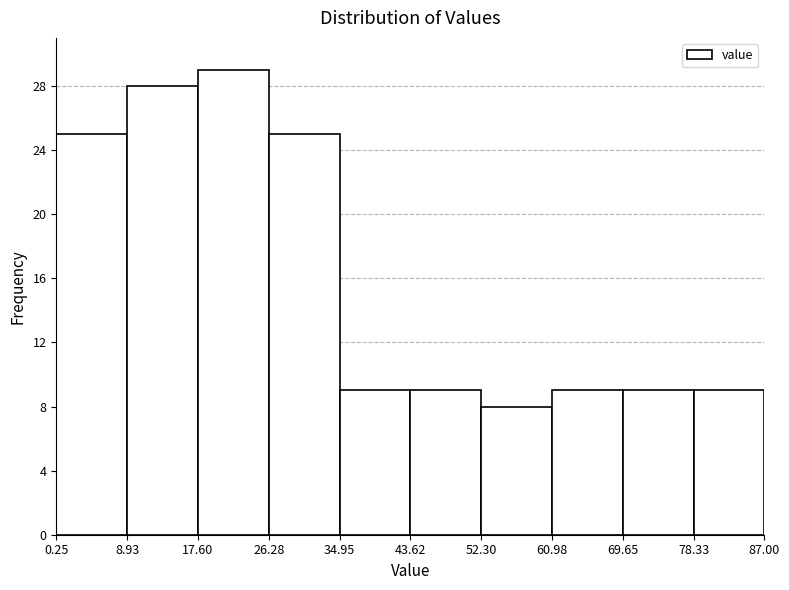

Reading left to right, transcribe this chart: for each bar, give the range it covers on the x-axis and its height. The values are not printed on the chart, so give them approximately, as read against the axis.

0.25 to 8.93: 25
8.93 to 17.60: 28
17.60 to 26.28: 29
26.28 to 34.95: 25
34.95 to 43.62: 9
43.62 to 52.30: 9
52.30 to 60.98: 8
60.98 to 69.65: 9
69.65 to 78.33: 9
78.33 to 87.00: 9